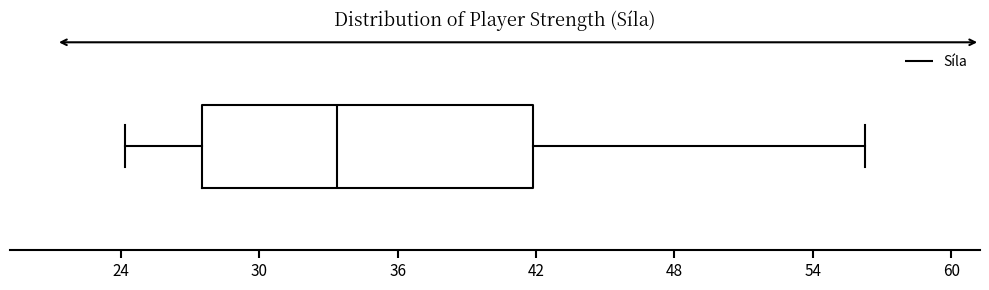

Read this box plot against the x-axis: the position of the median line, the range covered by the box, and the ends of both whiskers. The values are not printed on the chart, so give them approximately, as read against the axis.

median 33, box 28 to 42, whiskers 24 to 56